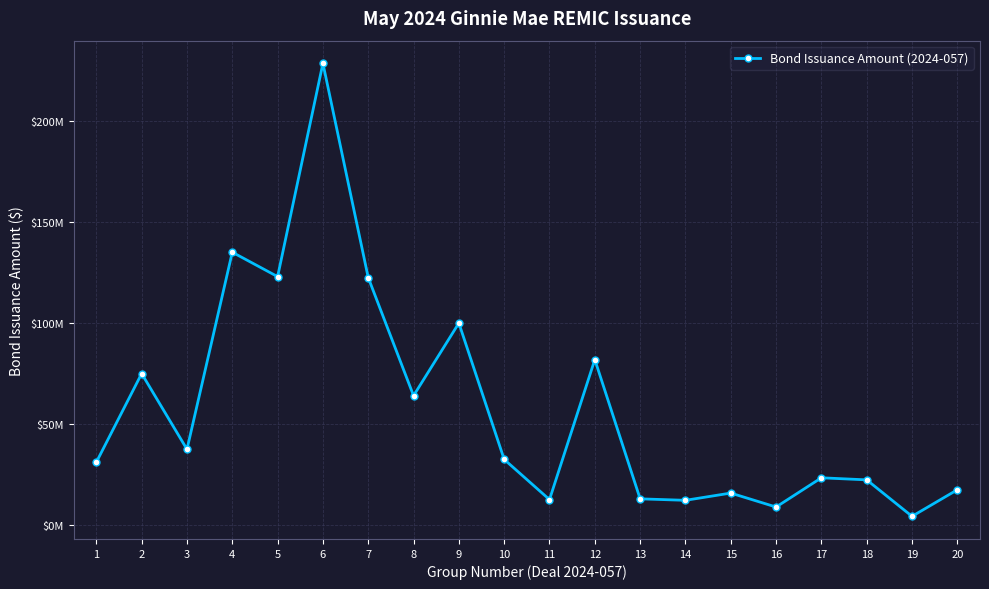

List the labels in order of value, smallest first.

19, 16, 14, 11, 13, 15, 20, 18, 17, 1, 10, 3, 8, 2, 12, 9, 7, 5, 4, 6